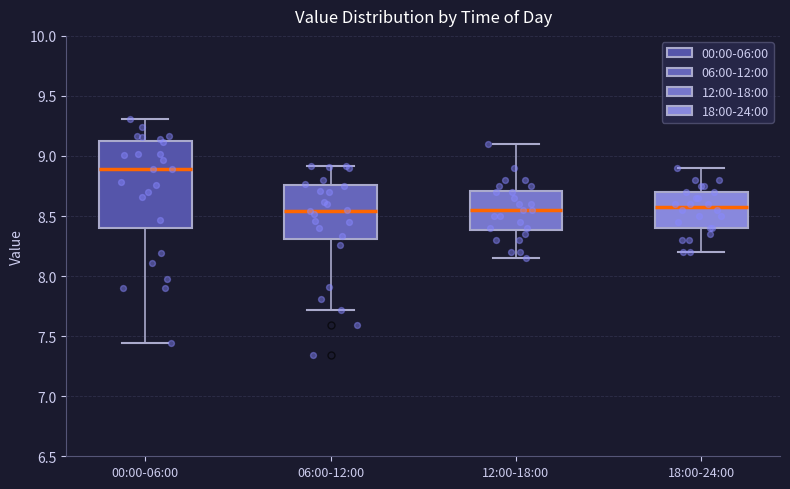

Which box's median line is the highest?

00:00-06:00